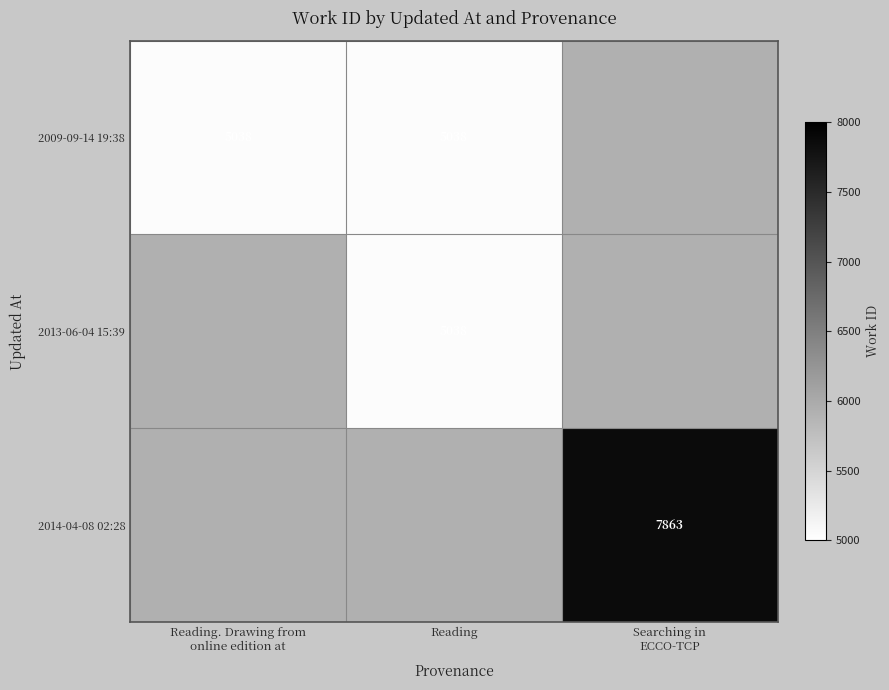

True or false: 2013-06-04 15:39 has a value of 5038 at Reading.

True